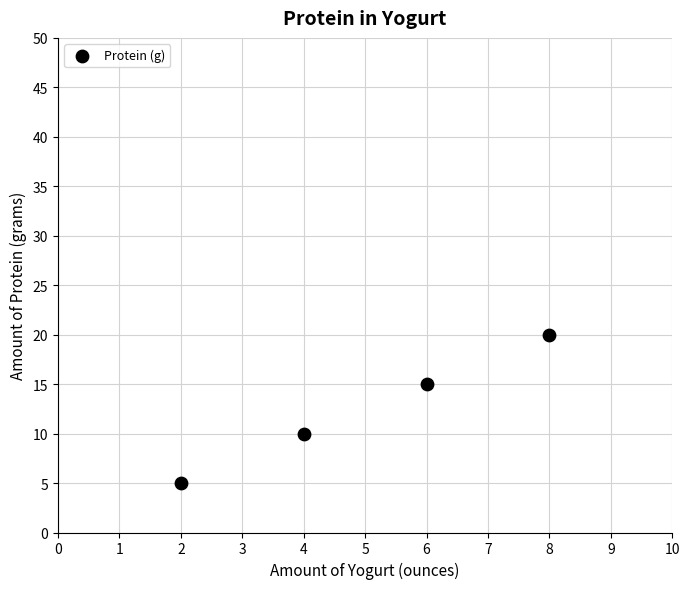

What is the range of Y values (max minus min)?

15